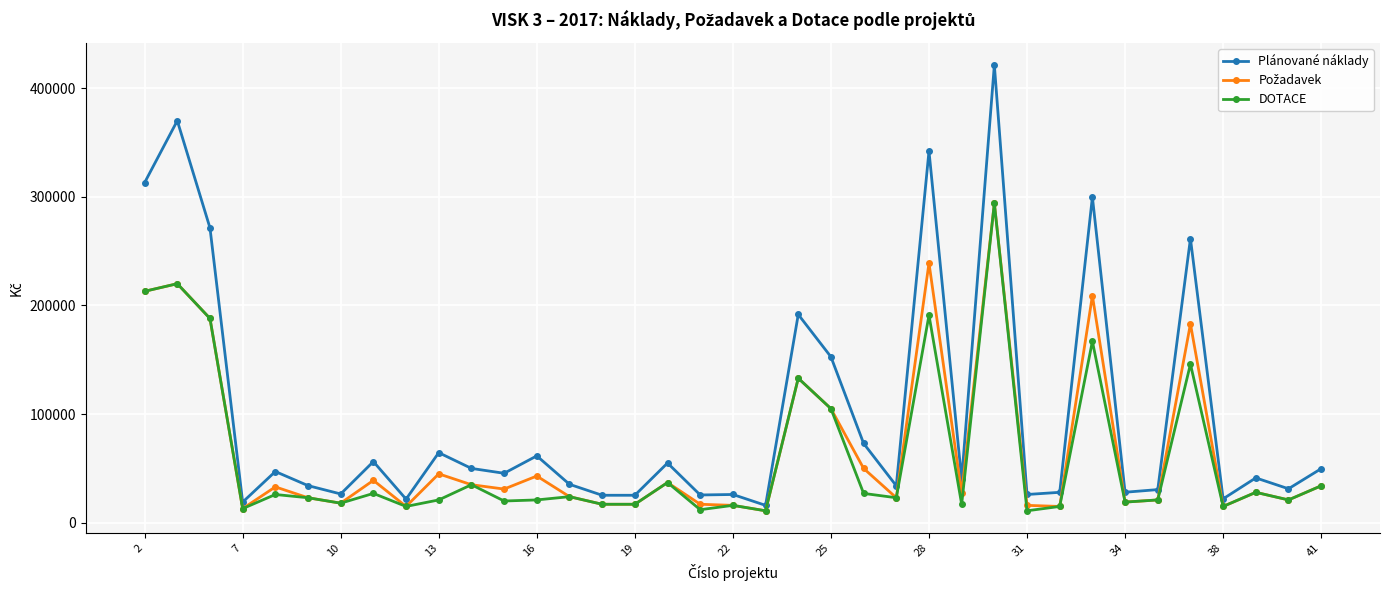

Which series has the largest range (max minus min)?

Plánované náklady